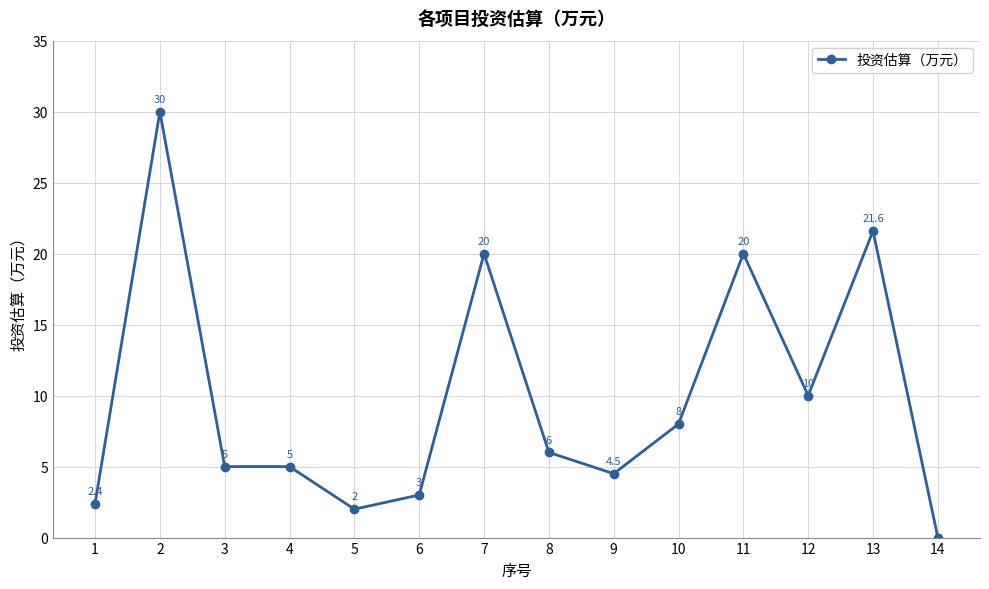

The chart shows a value of 0.0 at 14. True or false?

True